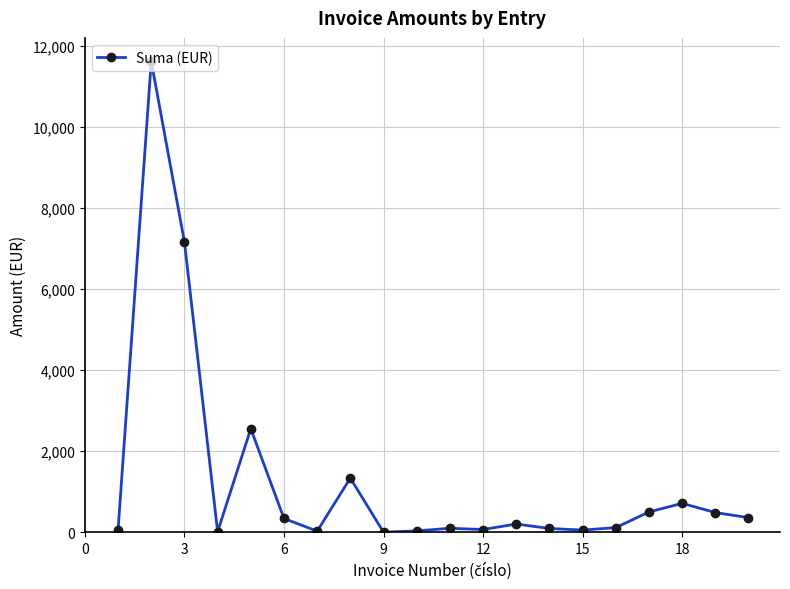

What is the difference between the second highest and minimum values?

7160.8